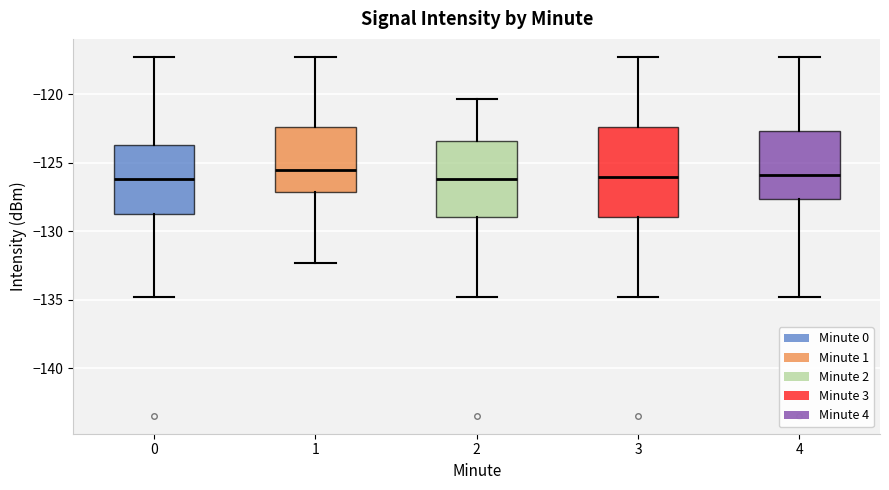

Comparing the boxes themselves (not the whiskers), which one is the tallest?

3